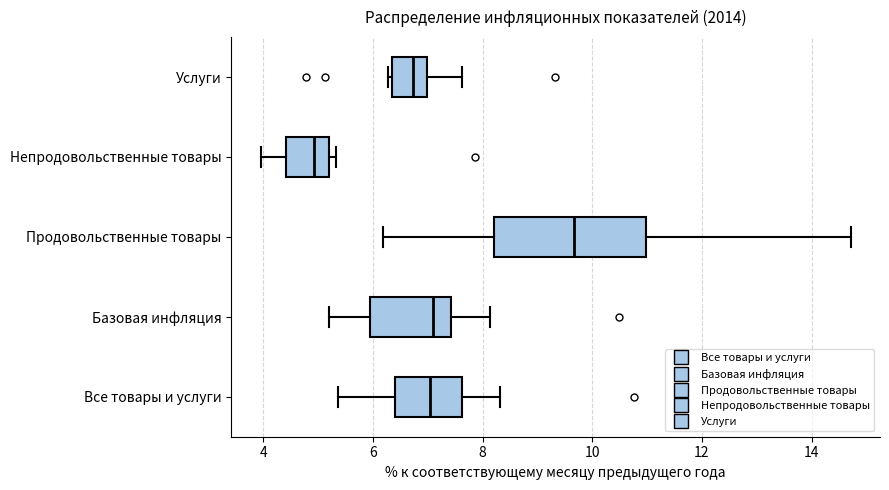

Which box is the widest, from its left edge to its right edge?

Продовольственные товары